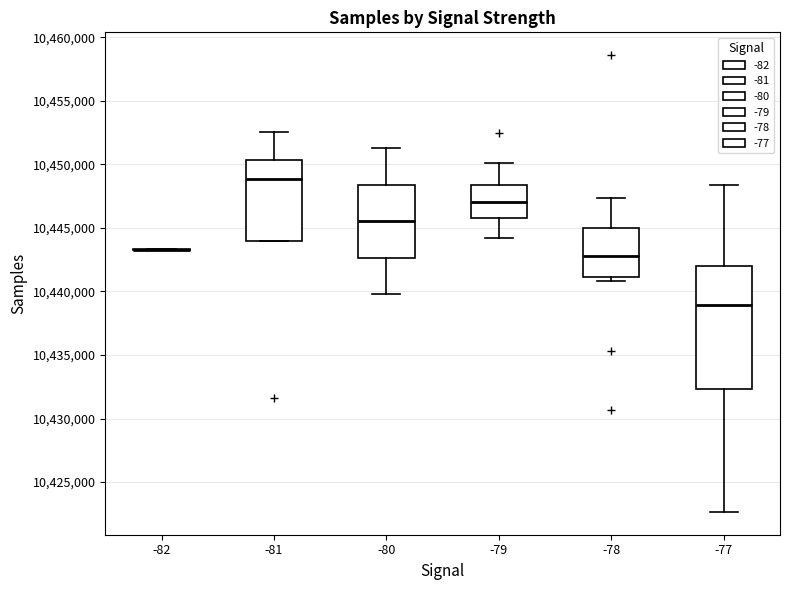

Which box is the tallest, from its lower edge to its upper edge?

-77